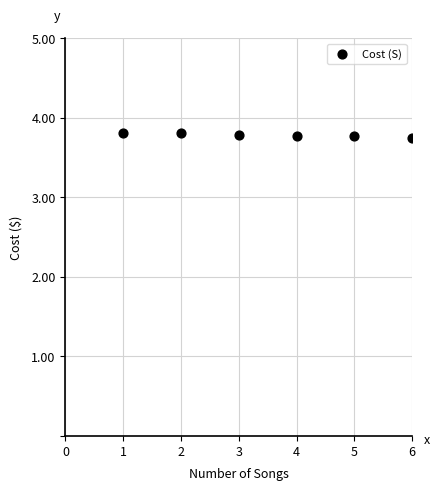

What is the range of X values (max minus min)?

5.0